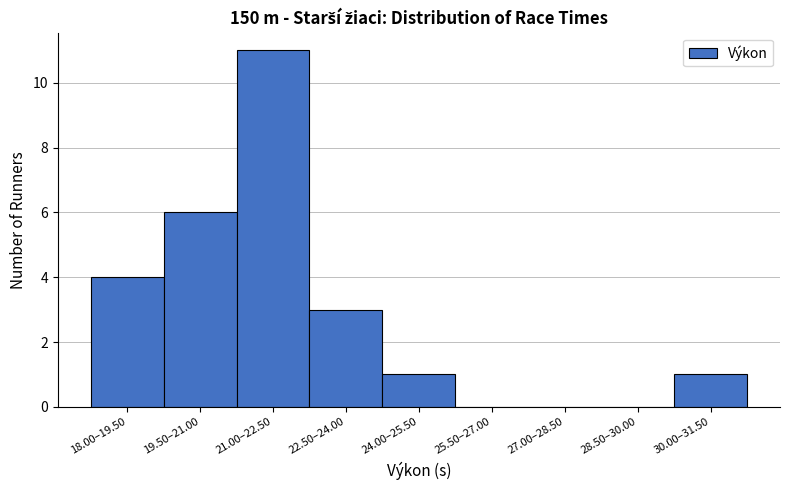

Reading left to right, extract all data points from this chart.

18.00–19.50=4	19.50–21.00=6	21.00–22.50=11	22.50–24.00=3	24.00–25.50=1	25.50–27.00=0	27.00–28.50=0	28.50–30.00=0	30.00–31.50=1